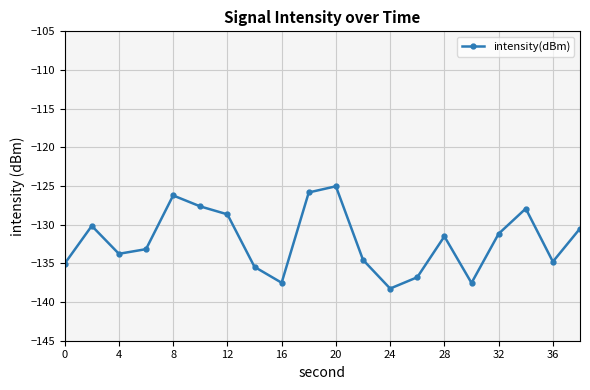

What is the greatest value displayed?

-125.0